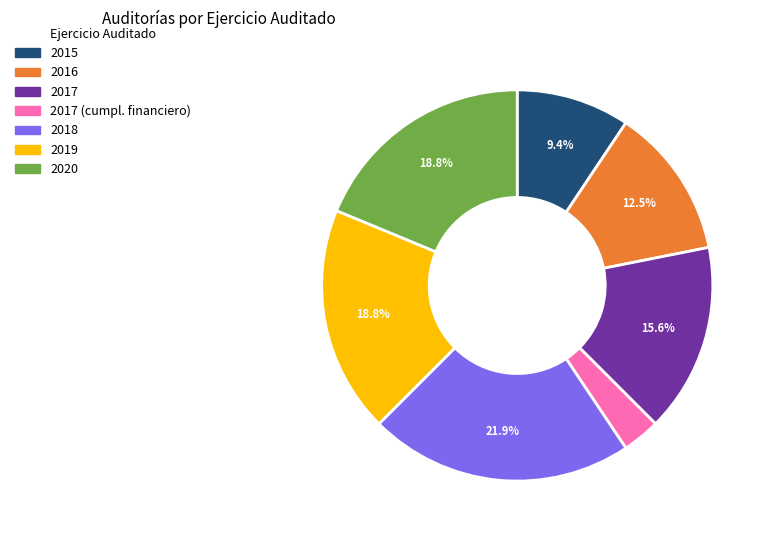

How many segments does this pie chart have?

7